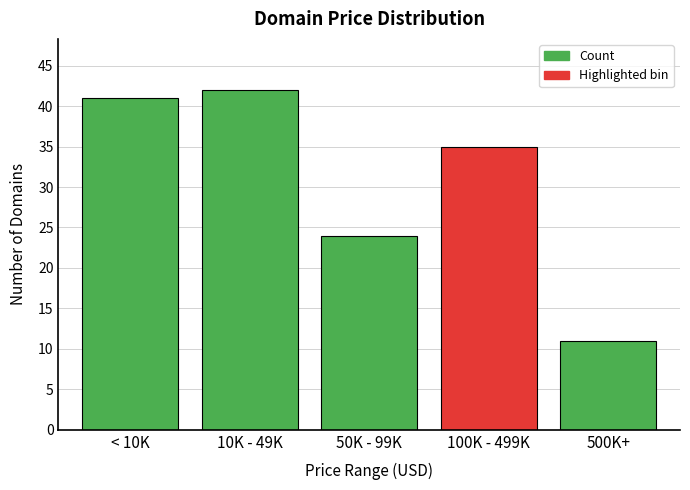

Reading left to right, list all the values displayed in this chart.

41	42	24	35	11